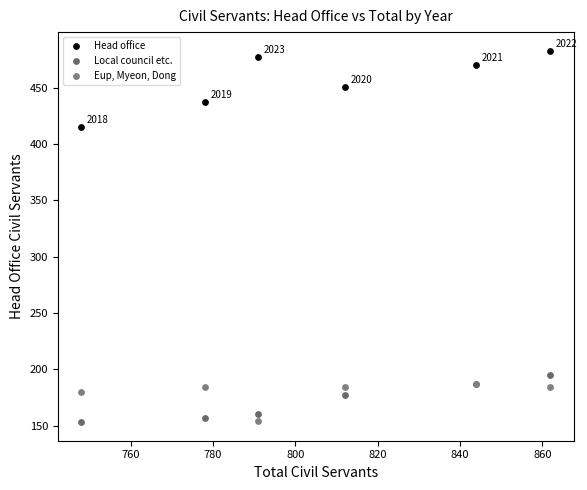

Which series contains the highest Y value?

Head office